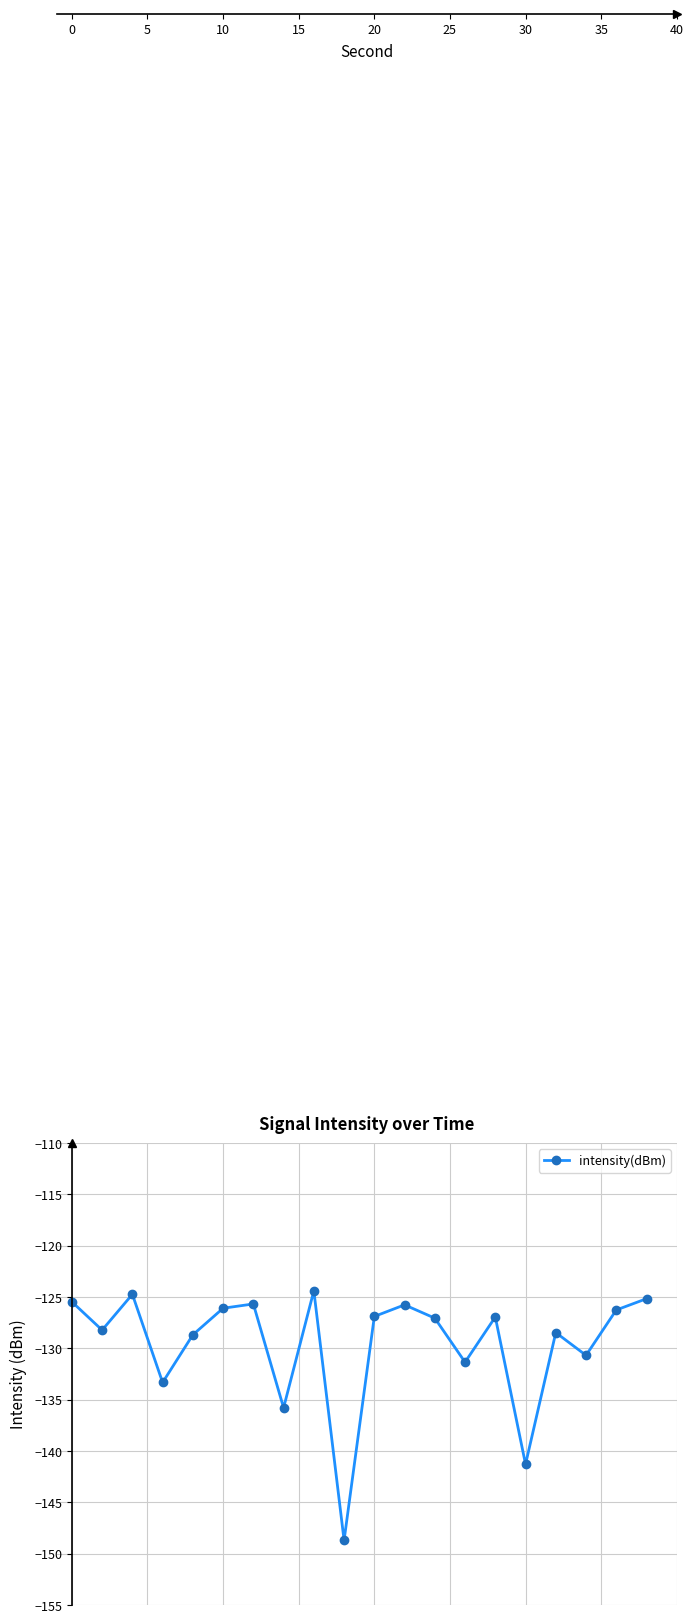

Is this an area chart (filled region under the line)?

No